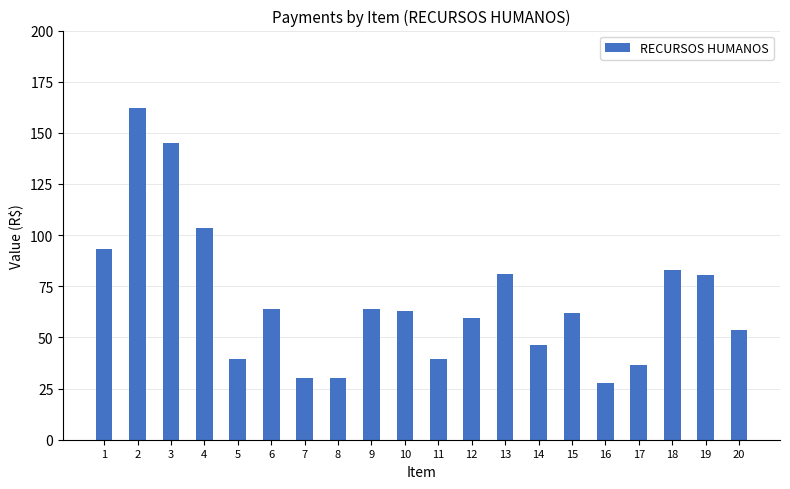

What is the sum of the values at 1 and 3?

238.3